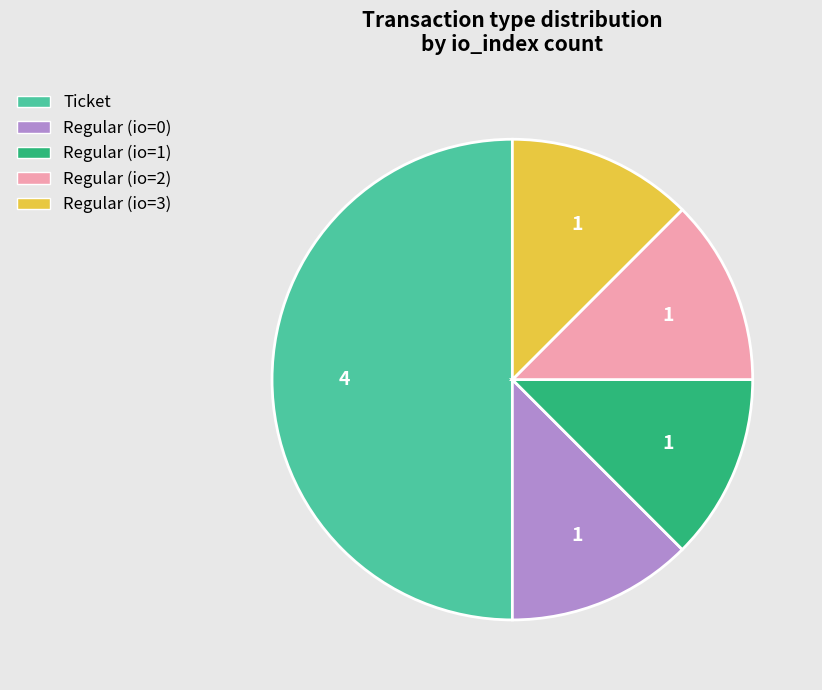

Does Regular (io=3) account for over 50% of the chart?

No